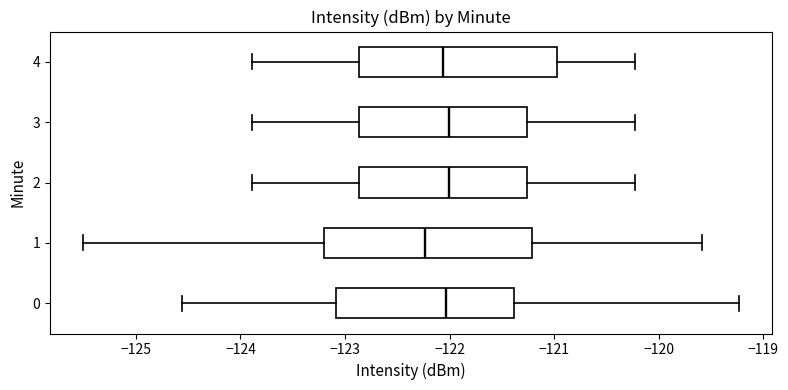

Which box has the furthest to the left median line?

1